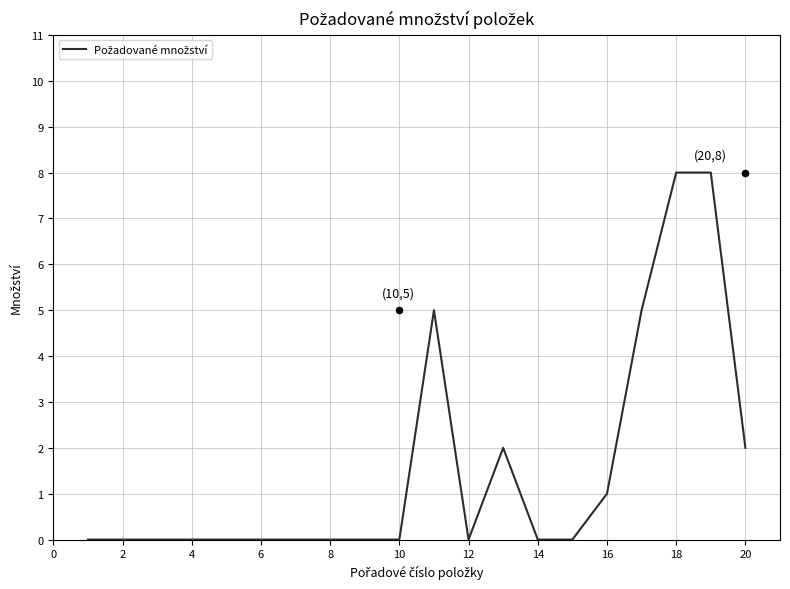

Which has a higher value, −2 or 19?

19